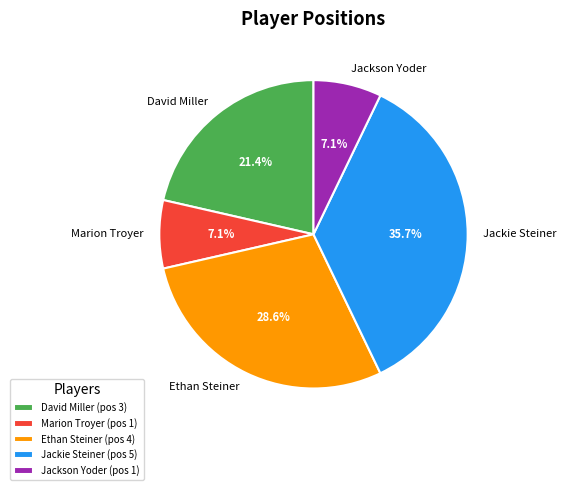

Is Ethan Steiner the majority of the pie?

No